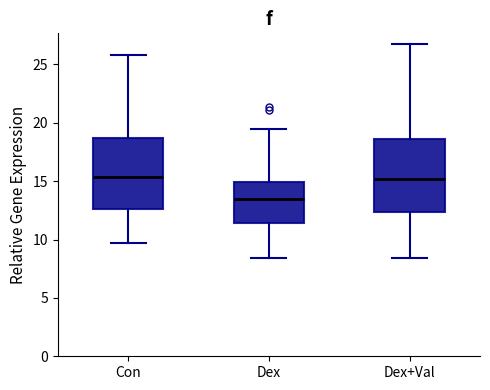

Which box has the lowest median line?

Dex